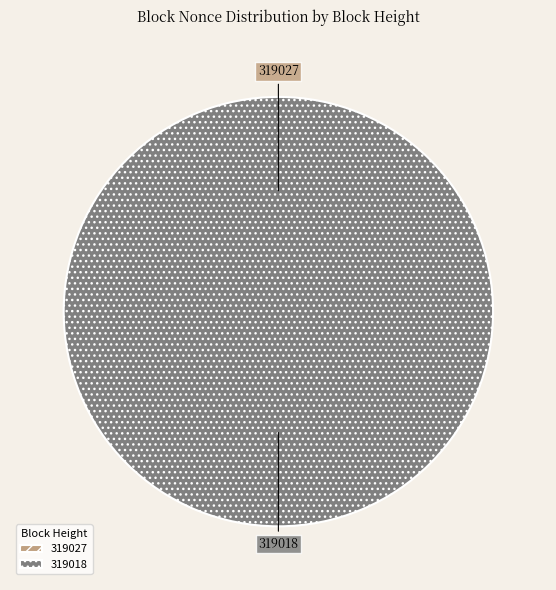

What percentage is the 319018 slice, to the nearest percent?

100%